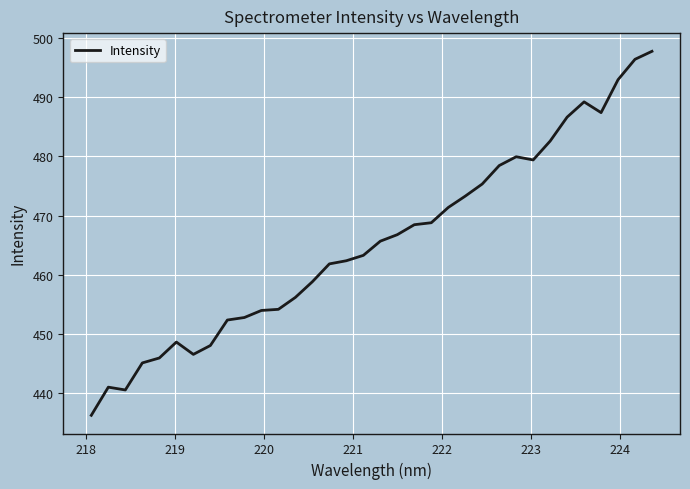

What is the difference between the maximum and minimum values?

61.5